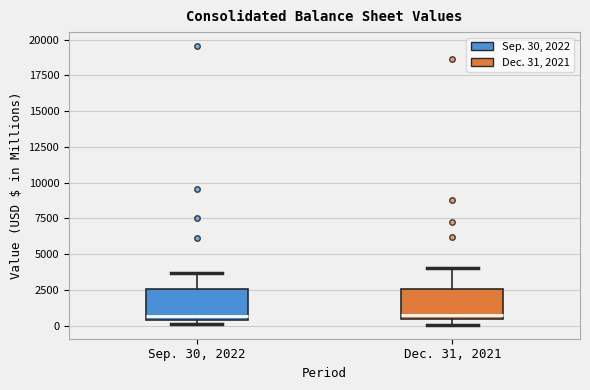

Reading left to right, read every box against the y-axis: the position of its median line, the range the box covers, and the ends of its whiskers. The values are not printed on the chart, so give them approximately, as read against the axis.

Sep. 30, 2022: median 500 (just above the box's lower edge), box 500 to 2500, whiskers 0 to 3500
Dec. 31, 2021: median 500 (just above the box's lower edge), box 500 to 2500, whiskers 0 to 4000